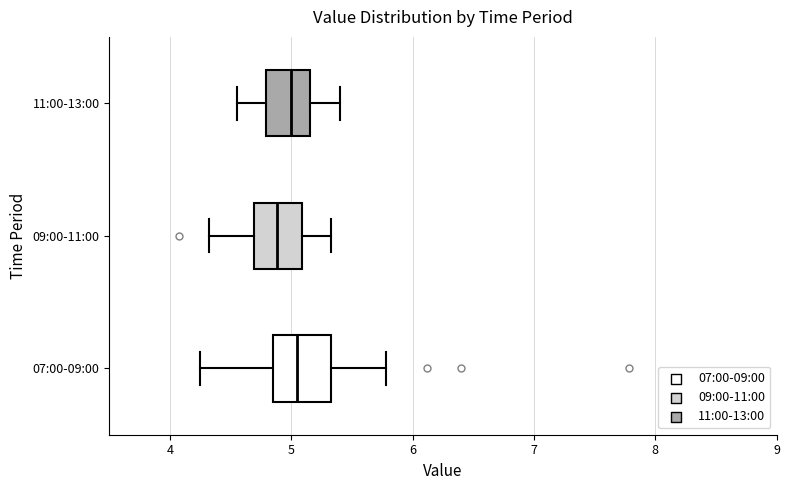

Reading bottom to top, transcribe this box plot: for each box, give where its median line is, the range the box spans, and where its two whiskers end, as read against the x-axis. The values are not printed on the chart, so give them approximately, as read against the axis.

07:00-09:00: median 5.1, box 4.9 to 5.3, whiskers 4.3 to 5.8
09:00-11:00: median 4.9, box 4.7 to 5.1, whiskers 4.3 to 5.3
11:00-13:00: median 5.0, box 4.8 to 5.2, whiskers 4.6 to 5.4